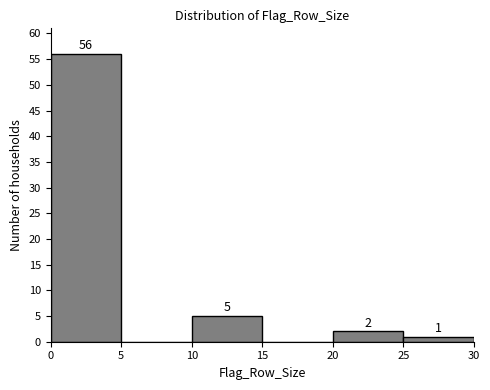

Which range on the x-axis has the tallest bar?

0 to 5